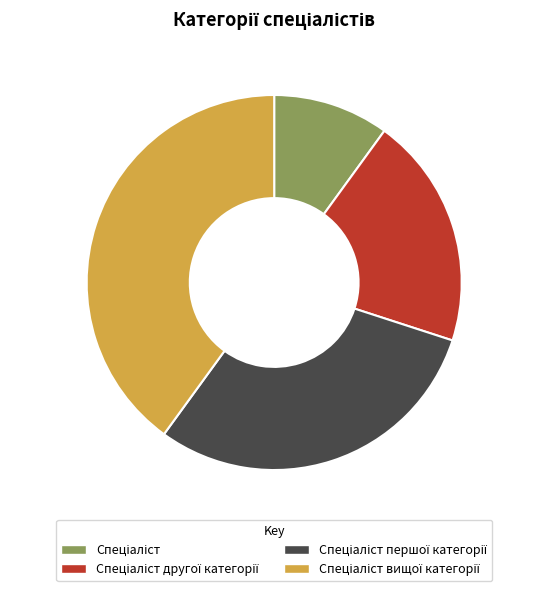

Is there any slice that represents more than half of the pie?

No